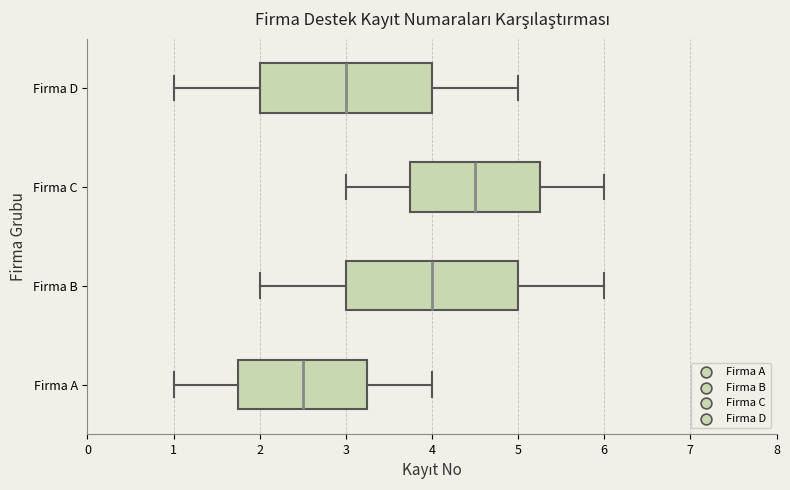

Which box has the furthest to the left median line?

Firma A